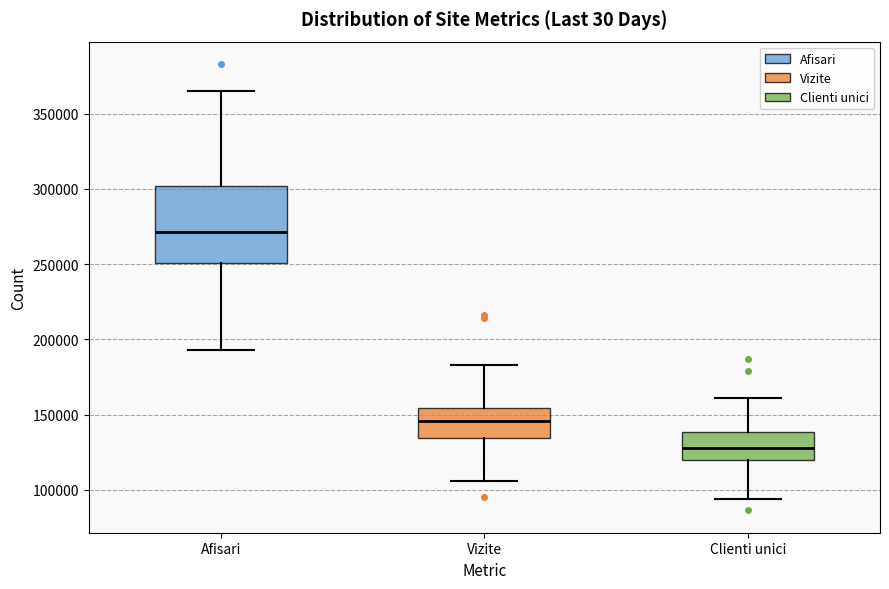

Reading left to right, read every box against the y-axis: the position of its median line, the range the box covers, and the ends of its whiskers. The values are not printed on the chart, so give them approximately, as read against the axis.

Afisari: median 270000, box 250000 to 300000, whiskers 195000 to 365000
Vizite: median 145000, box 135000 to 155000, whiskers 105000 to 185000
Clienti unici: median 130000, box 120000 to 140000, whiskers 95000 to 160000